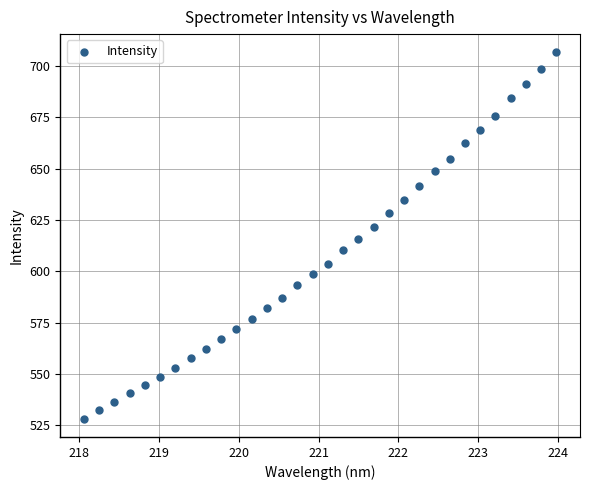

What is the range of Y values (max minus min)?

178.2